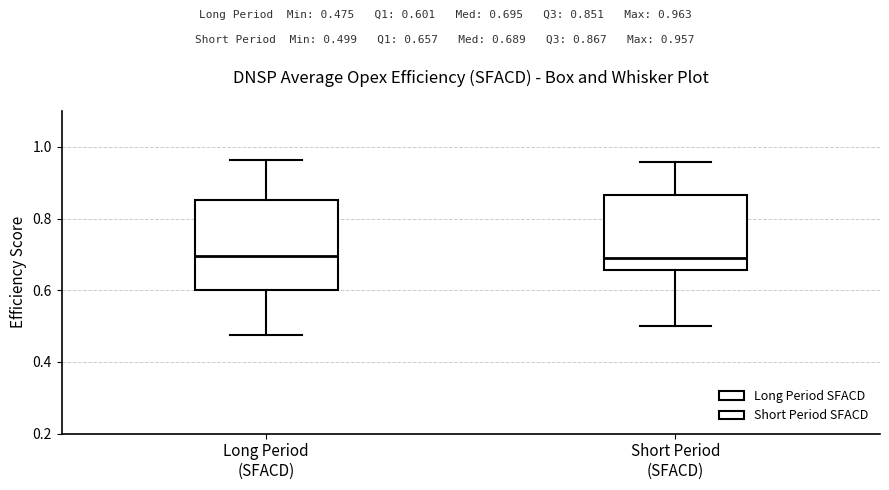

Reading left to right, transcribe this box plot: for each box, give where its median line is, the range the box spans, and where its two whiskers end, as read against the y-axis. The values are not printed on the chart, so give them approximately, as read against the axis.

Long Period (SFACD): median 0.70, box 0.60 to 0.86, whiskers 0.48 to 0.96
Short Period (SFACD): median 0.68, box 0.66 to 0.86, whiskers 0.50 to 0.96